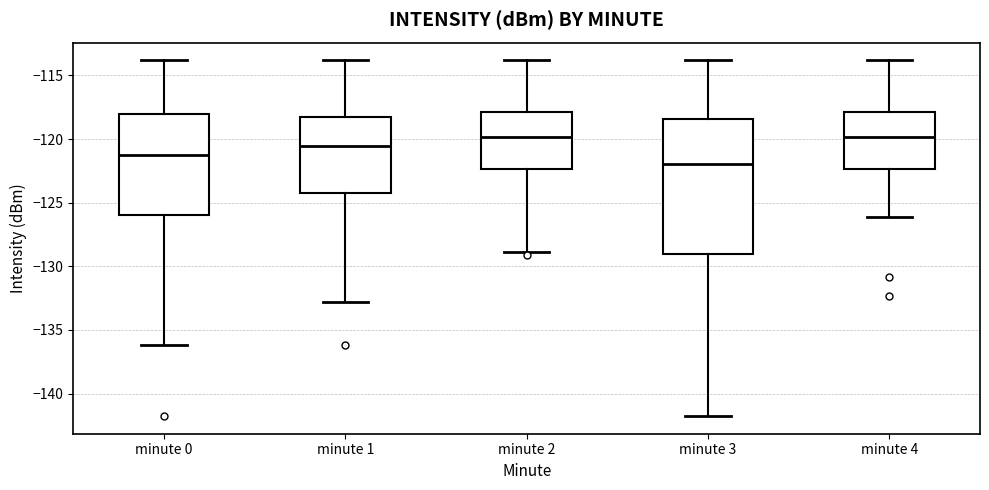

Which box is the tallest, from its lower edge to its upper edge?

minute 3